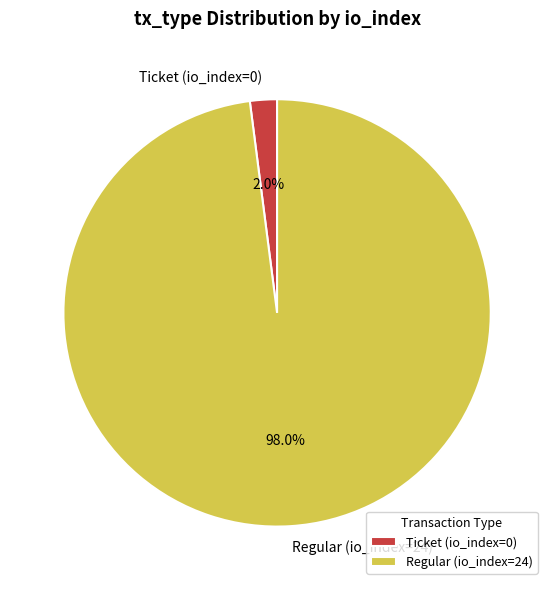

To the nearest percent, what portion does Regular (io_index=24) represent?

98%